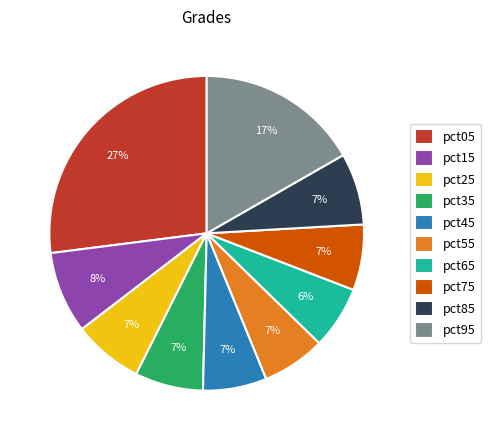

How many slices are in this pie chart?

10